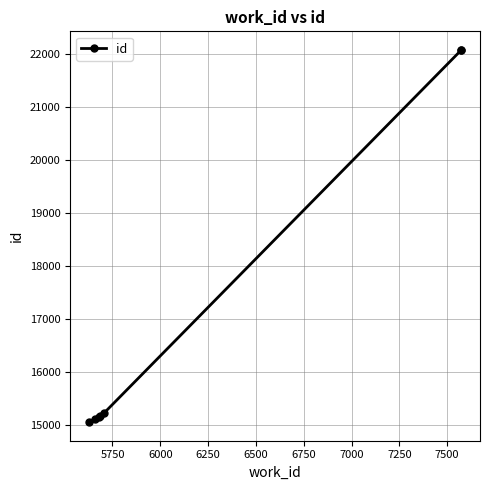

What is the value of the 5th point from the left?

15220